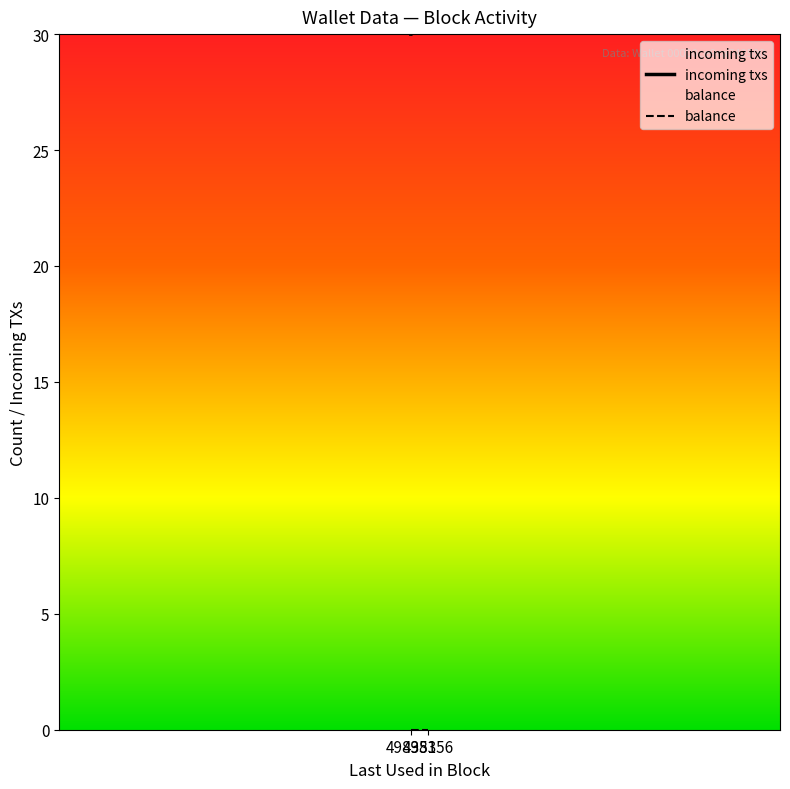

The value of balance at 498351 is 0. True or false?

True